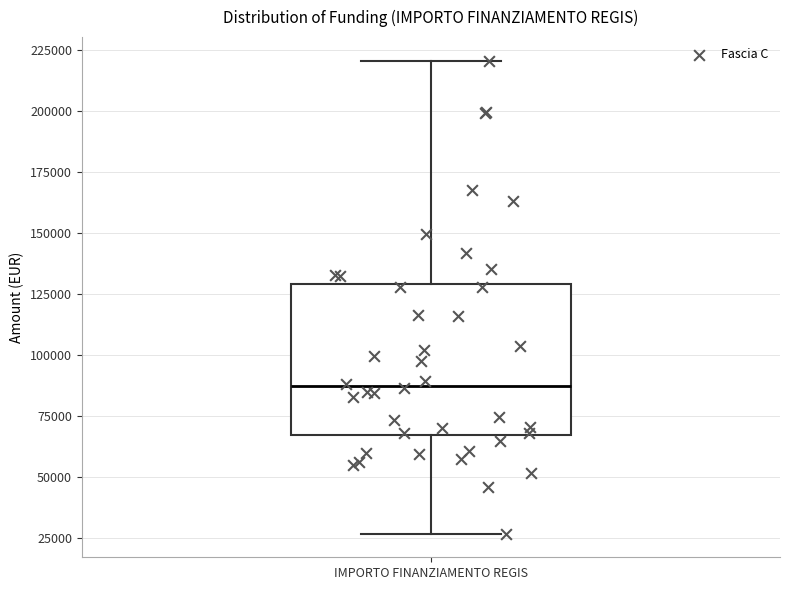

Transcribe this box plot: give where the median line is, the range the box spans, and where the two whiskers end, as read against the y-axis. The values are not printed on the chart, so give them approximately, as read against the axis.

median 85000, box 65000 to 130000, whiskers 25000 to 220000